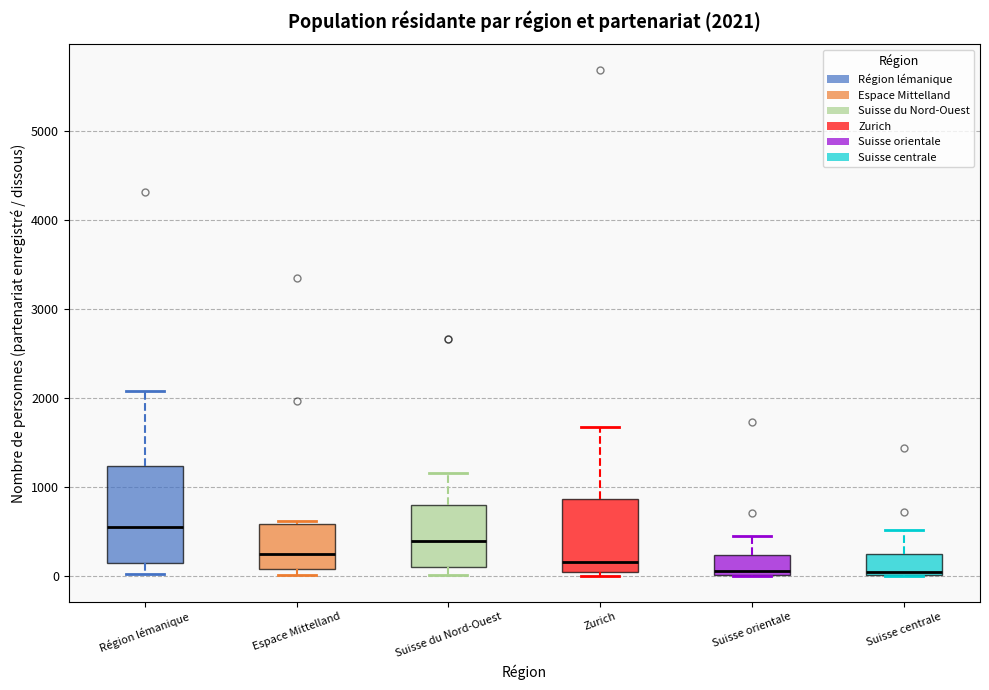

Comparing the boxes themselves (not the whiskers), which one is the tallest?

Région lémanique